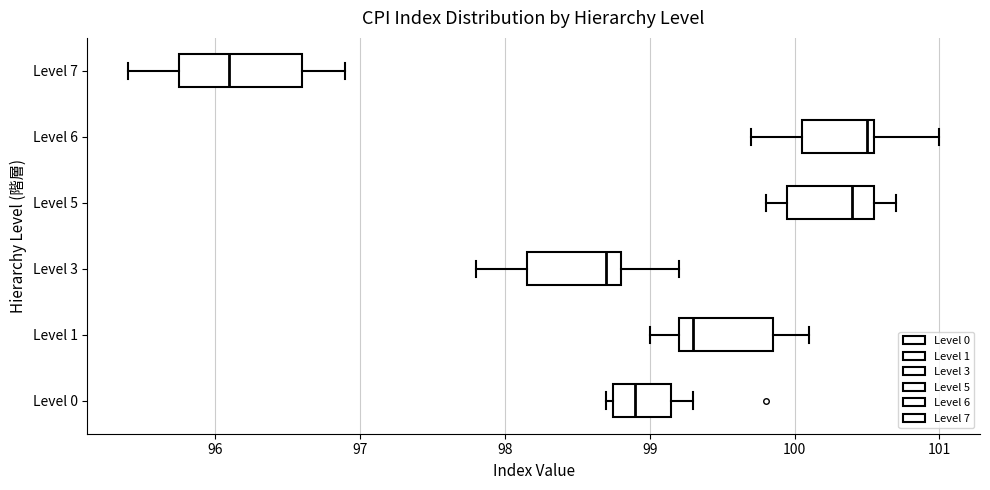

Which box is the widest, from its left edge to its right edge?

Level 7